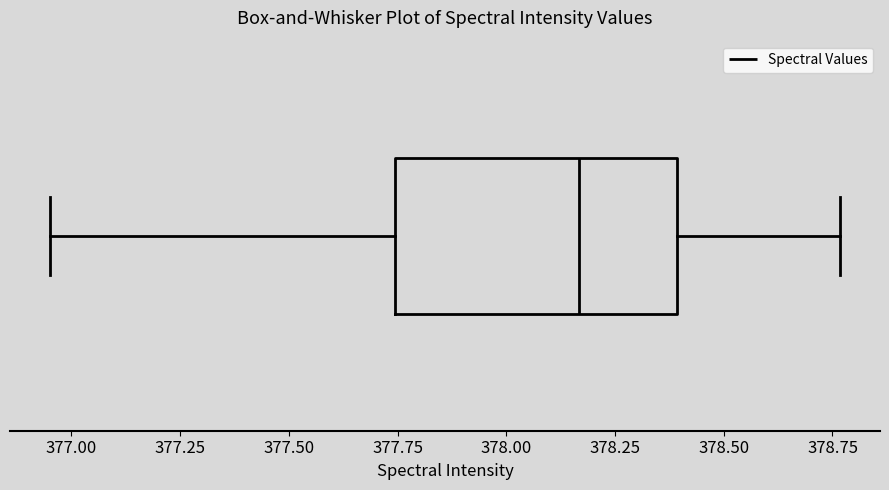

Transcribe this box plot: give where the median line is, the range the box spans, and where the two whiskers end, as read against the x-axis. The values are not printed on the chart, so give them approximately, as read against the axis.

median 378.15, box 377.75 to 378.40, whiskers 376.95 to 378.75